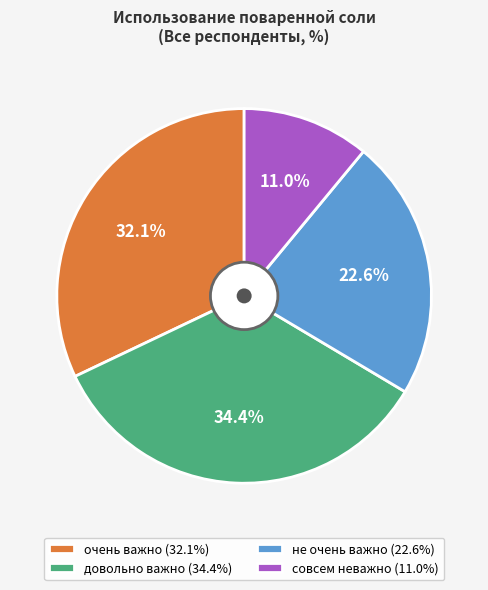

What is the largest slice in the pie chart?

довольно важно